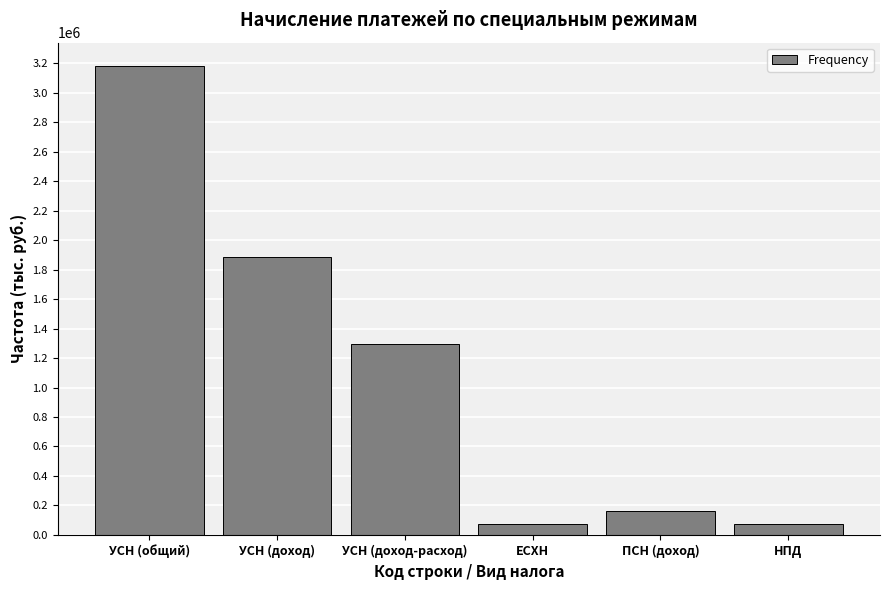

Is it true that the value at НПД is 76458?

True